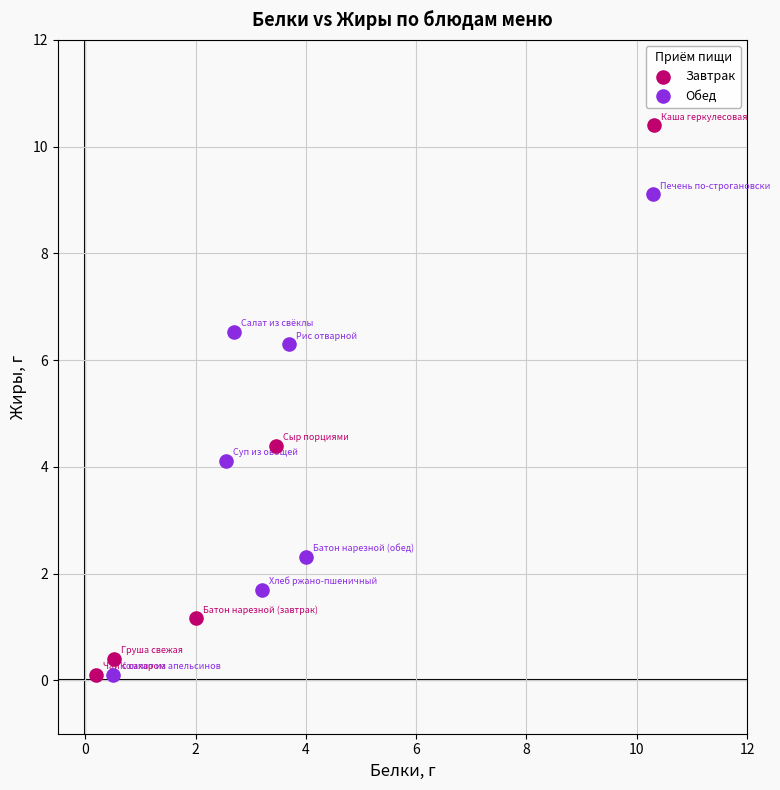

Which series has the widest spread of Y values?

Завтрак